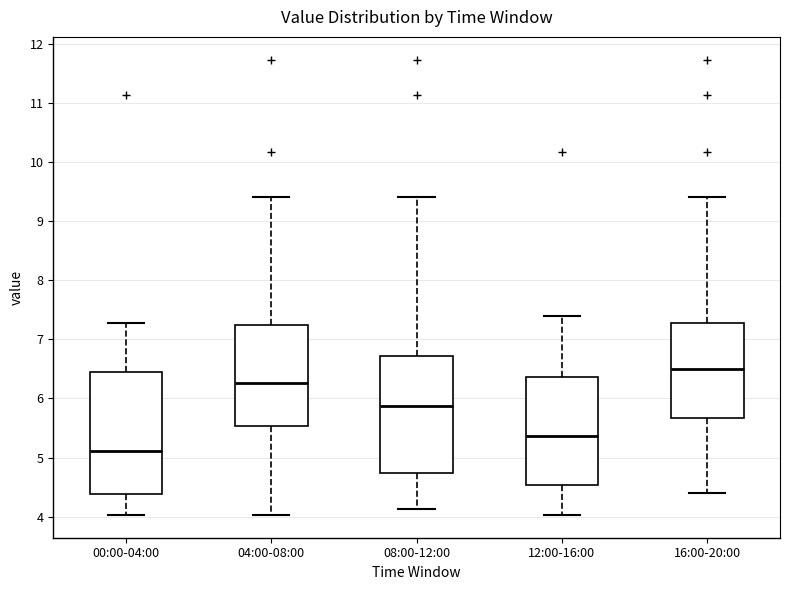

Reading left to right, read every box against the y-axis: the position of its median line, the range the box covers, and the ends of its whiskers. The values are not printed on the chart, so give them approximately, as read against the axis.

00:00-04:00: median 5.1, box 4.4 to 6.4, whiskers 4.0 to 7.3
04:00-08:00: median 6.3, box 5.5 to 7.2, whiskers 4.0 to 9.4
08:00-12:00: median 5.9, box 4.7 to 6.7, whiskers 4.1 to 9.4
12:00-16:00: median 5.4, box 4.5 to 6.4, whiskers 4.0 to 7.4
16:00-20:00: median 6.5, box 5.7 to 7.3, whiskers 4.4 to 9.4